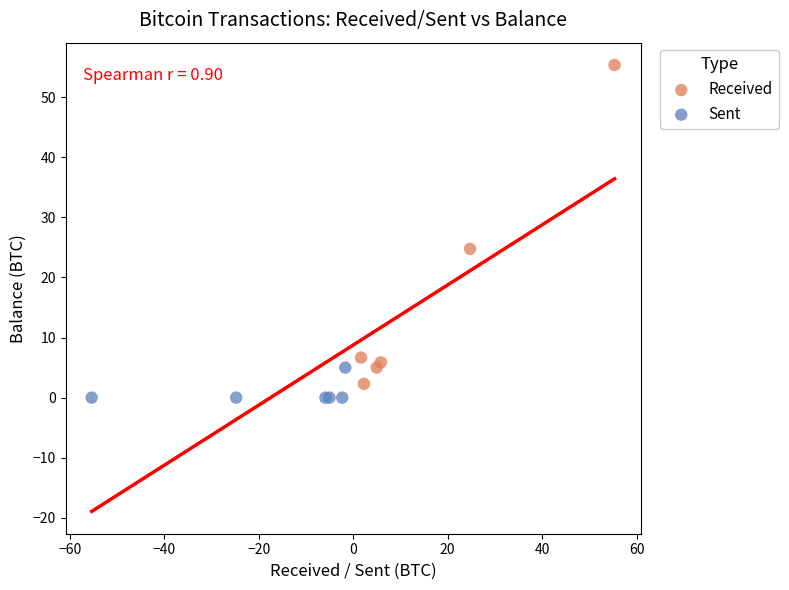

Which series has the largest Y range (max minus min)?

Received